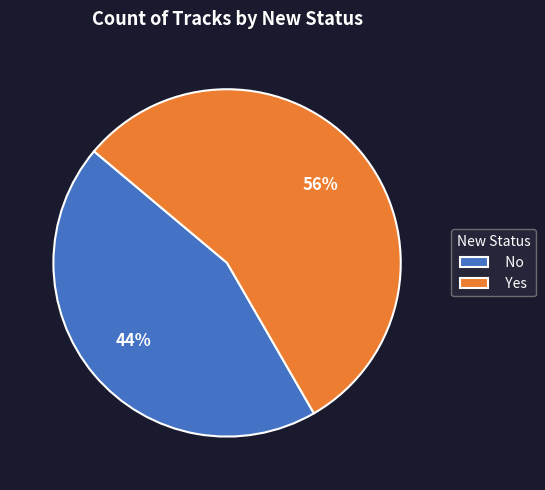

Rank the categories by value from lowest to highest.

No, Yes